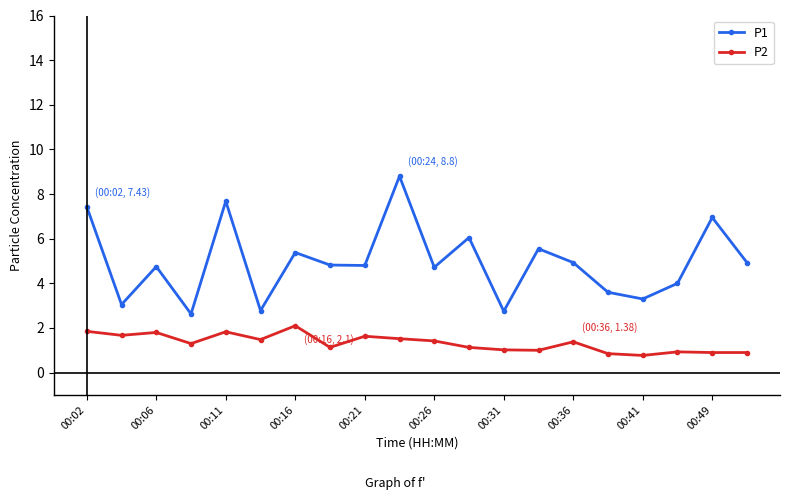

True or false: P2 has more than 2 interior local peaks.

True